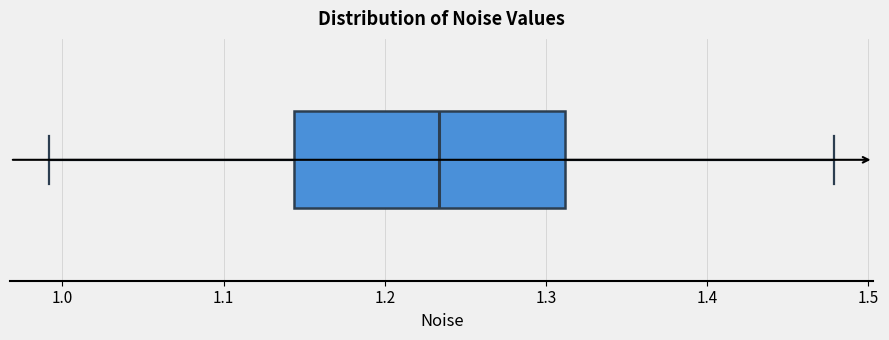

Read this box plot against the x-axis: the position of the median line, the range covered by the box, and the ends of both whiskers. The values are not printed on the chart, so give them approximately, as read against the axis.

median 1.23, box 1.14 to 1.31, whiskers 0.99 to 1.48